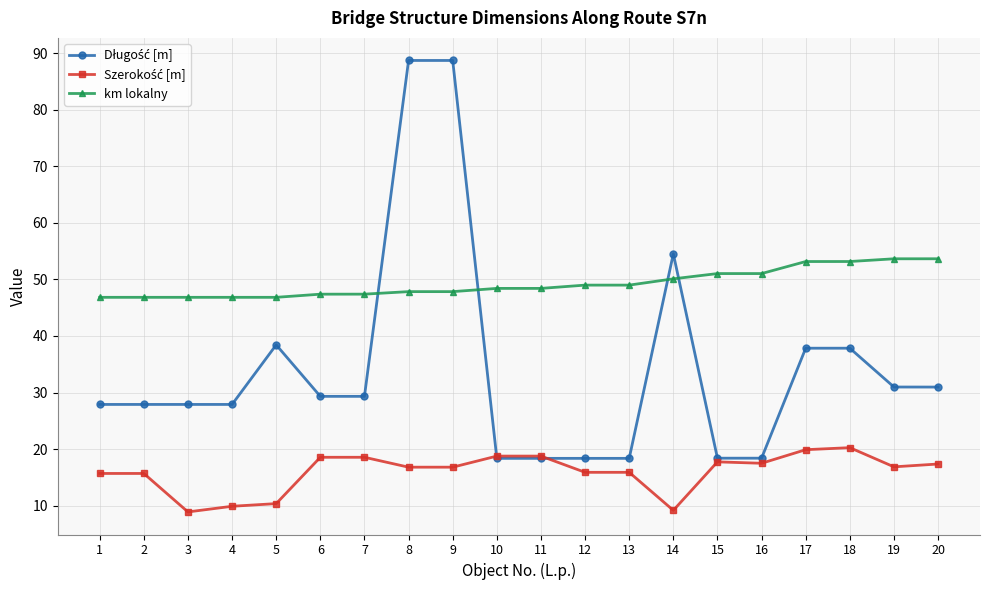

What is the maximum value shown in the chart?

88.7